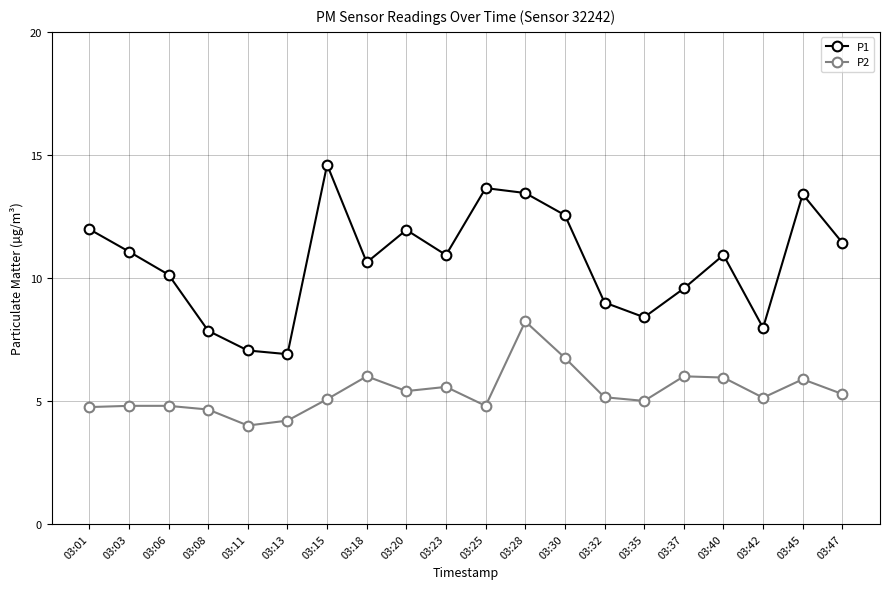

What is the sum of all P1 values?

213.4